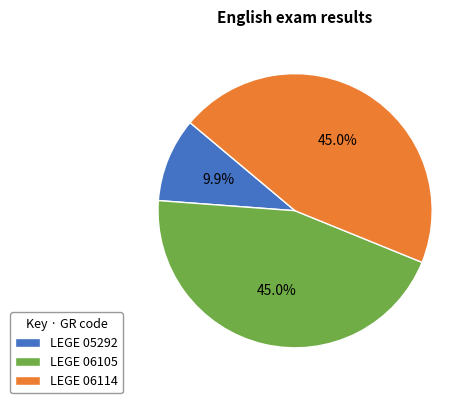

Is there any slice that represents more than half of the pie?

No